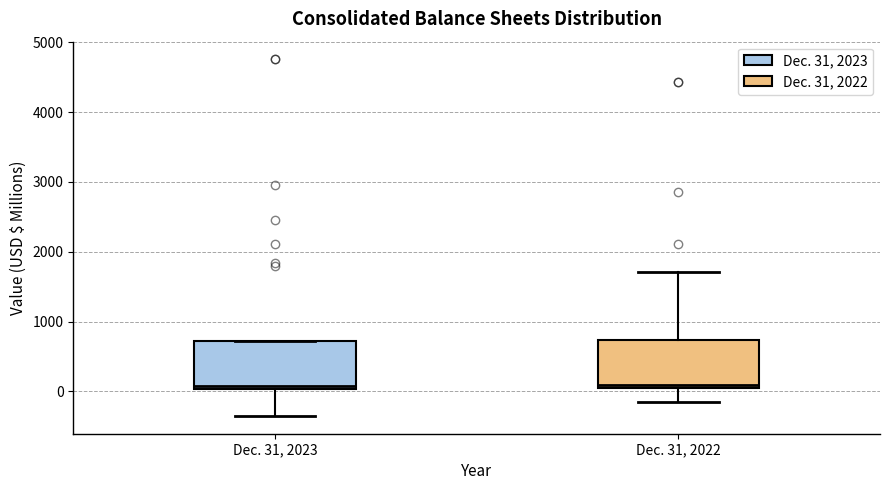

Where does the median line of the box for Dec. 31, 2022 sit on the y-axis? The values are not printed on the chart, so give them approximately, as read against the axis.

100